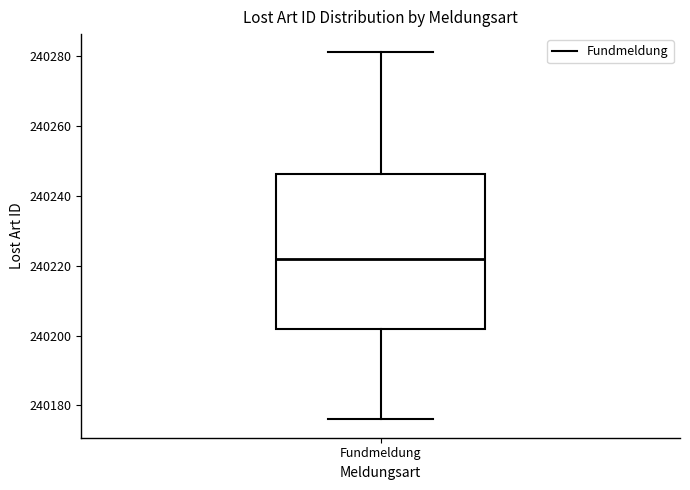

Read this box plot against the y-axis: the position of the median line, the range covered by the box, and the ends of both whiskers. The values are not printed on the chart, so give them approximately, as read against the axis.

median 240222, box 240202 to 240246, whiskers 240176 to 240282